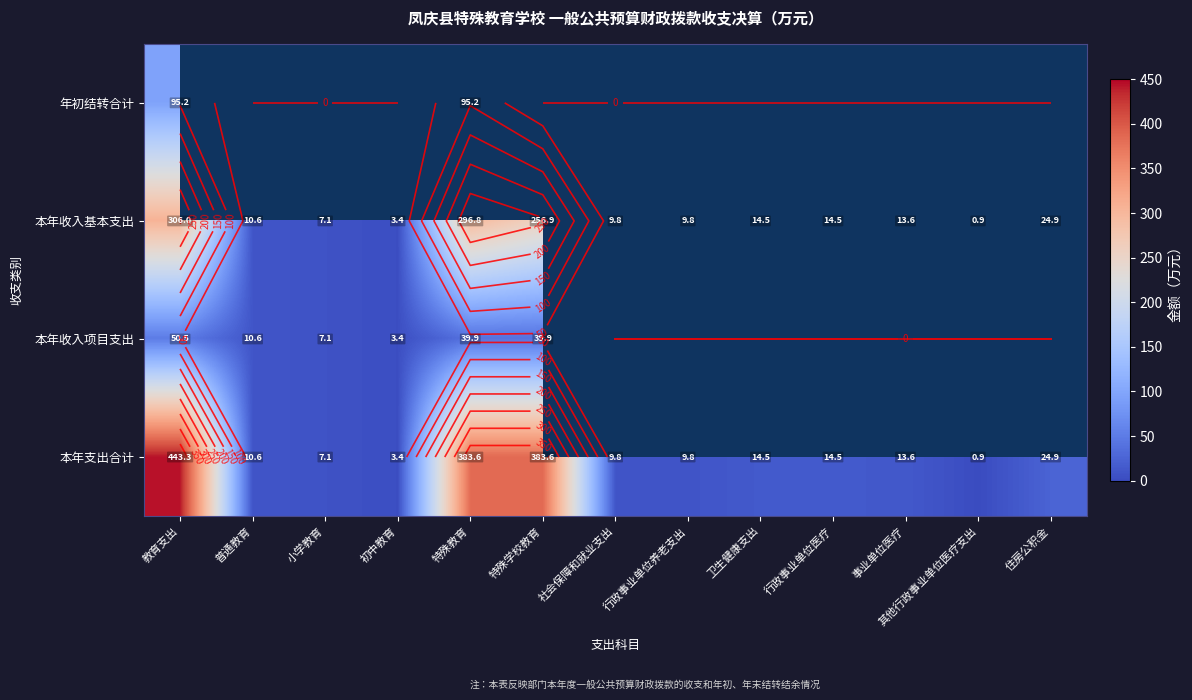

List the series in order of their peak value, highest first.

本年支出合计, 本年收入基本支出, 年初结转合计, 本年收入项目支出